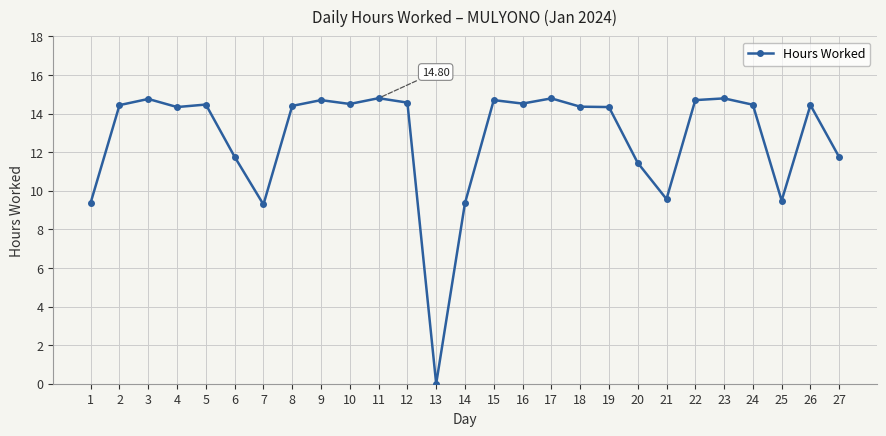

What is the difference between the second highest and minimum values?

14.8